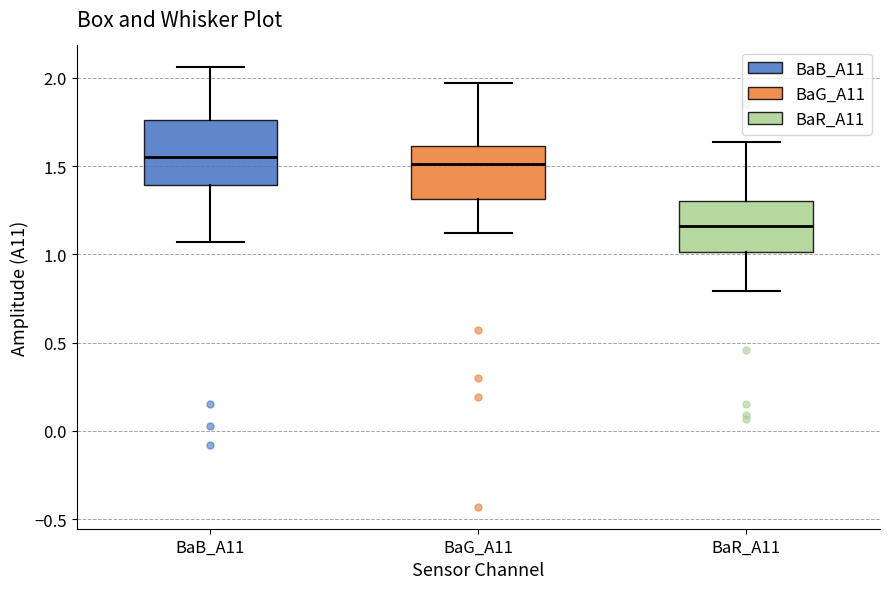

Reading left to right, transcribe this box plot: for each box, give where its median line is, the range the box spans, and where its two whiskers end, as read against the y-axis. The values are not printed on the chart, so give them approximately, as read against the axis.

BaB_A11: median 1.55, box 1.40 to 1.75, whiskers 1.05 to 2.05
BaG_A11: median 1.50, box 1.30 to 1.60, whiskers 1.10 to 1.95
BaR_A11: median 1.15, box 1.00 to 1.30, whiskers 0.80 to 1.65